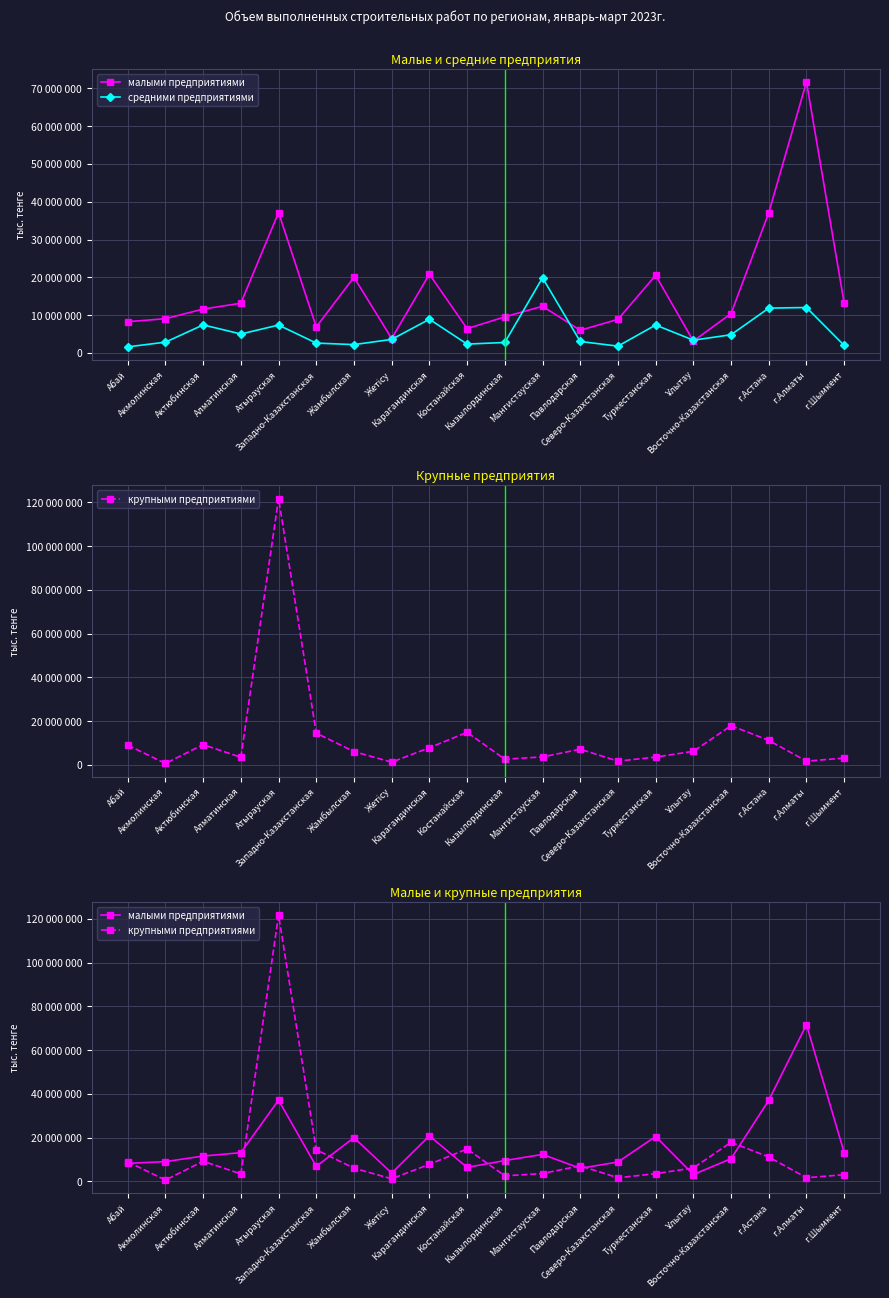

Reading left to right, list all the values displayed in this chart.

малыми предприятиями: Абай=8269932	Акмолинская=9059334	Актюбинская=11607669	Алматинская=13148328	Атырауская=37141181	Западно-Казахстанская=6884730	Жамбылская=20011176	Жетісу=3822067	Карагандинская=20837011	Костанайская=6423595	Кызылординская=9551494	Мангистауская=12355028	Павлодарская=5998627	Северо-Казахстанская=8882774	Туркестанская=20537438	Ұлытау=3147477	Восточно-Казахстанская=10409835	г.Астана=37085079	г.Алматы=71671794	г.Шымкент=13156749
средними предприятиями: Абай=1609629	Акмолинская=2854771	Актюбинская=7424092	Алматинская=5013968	Атырауская=7373059	Западно-Казахстанская=2611026	Жамбылская=2208732	Жетісу=3583867	Карагандинская=8918898	Костанайская=2342361	Кызылординская=2774001	Мангистауская=19880725	Павлодарская=3035559	Северо-Казахстанская=1805012	Туркестанская=7386409	Ұлытау=3383242	Восточно-Казахстанская=4815353	г.Астана=11858061	г.Алматы=12019982	г.Шымкент=1989131
крупными предприятиями: Абай=8993944	Акмолинская=622745	Актюбинская=9238112	Алматинская=3441470	Атырауская=121682489	Западно-Казахстанская=14498677	Жамбылская=6059782	Жетісу=1220012	Карагандинская=7833412	Костанайская=14848200	Кызылординская=2569385	Мангистауская=3626399	Павлодарская=7147277	Северо-Казахстанская=1685221	Туркестанская=3555484	Ұлытау=6176197	Восточно-Казахстанская=17894621	г.Астана=11178076	г.Алматы=1689197	г.Шымкент=3096489